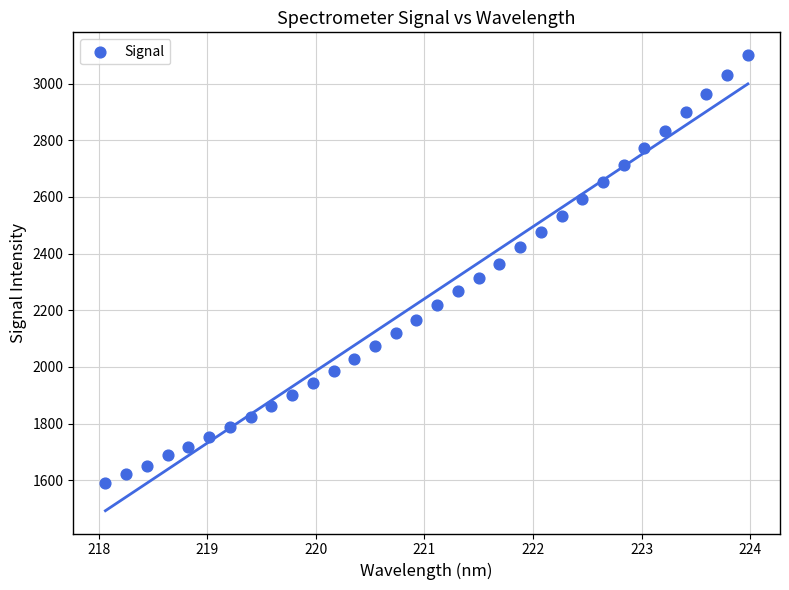

What is the range of Y values (max minus min)?

1509.2